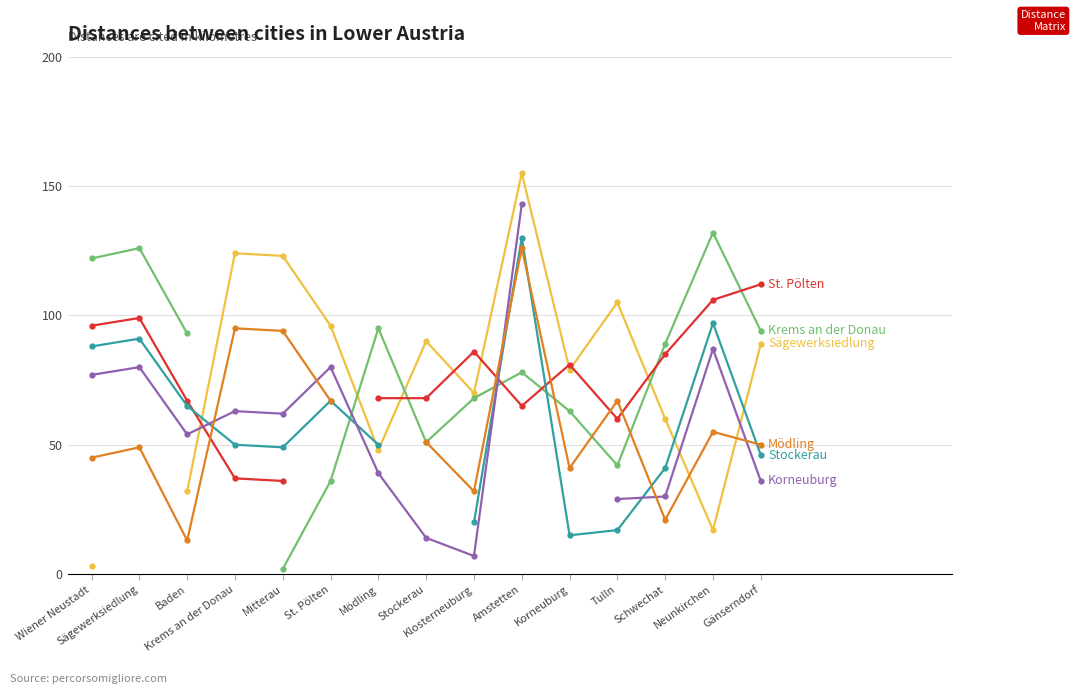

Does the chart have visible grid lines?

Yes